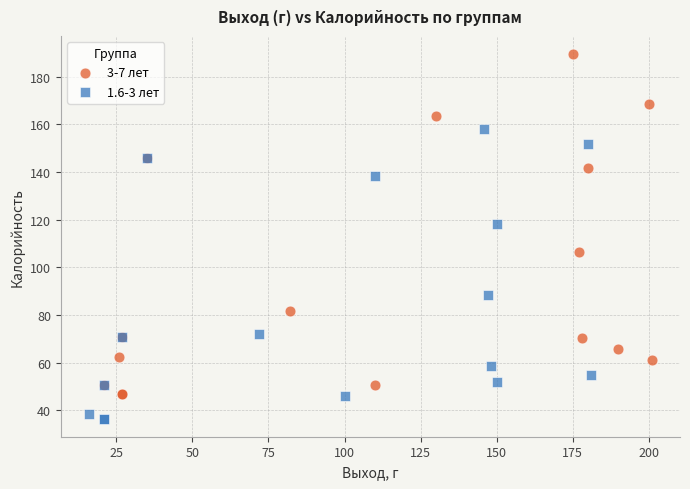

Which series contains the highest Y value?

3-7 лет